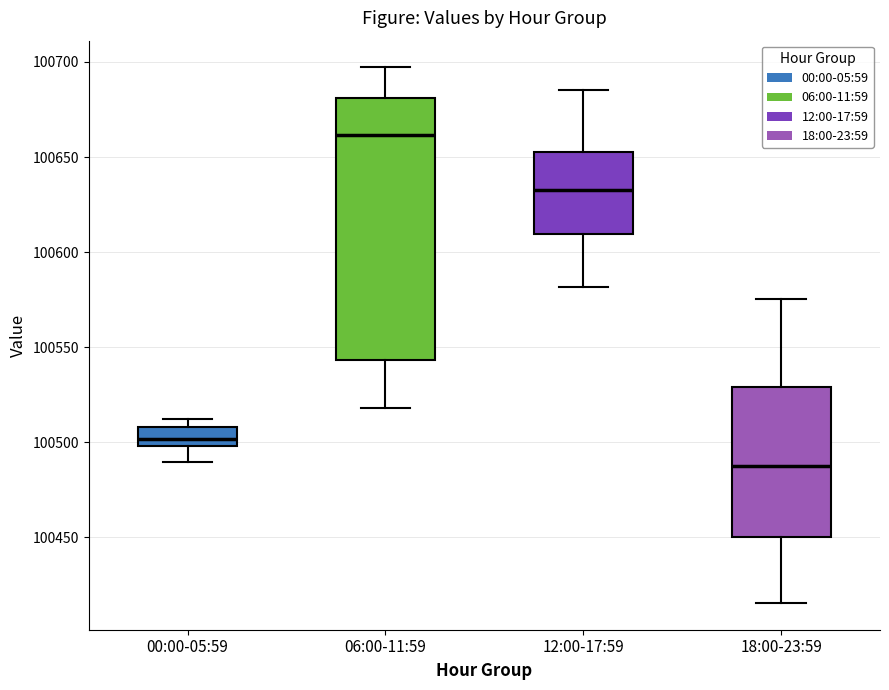

Reading left to right, read every box against the y-axis: the position of its median line, the range the box covers, and the ends of its whiskers. The values are not printed on the chart, so give them approximately, as read against the axis.

00:00-05:59: median 100500 (inside the box), box 100500 to 100510, whiskers 100490 to 100510 (just above the box's upper edge)
06:00-11:59: median 100660, box 100545 to 100680, whiskers 100520 to 100695
12:00-17:59: median 100635, box 100610 to 100655, whiskers 100580 to 100685
18:00-23:59: median 100485, box 100450 to 100530, whiskers 100415 to 100575